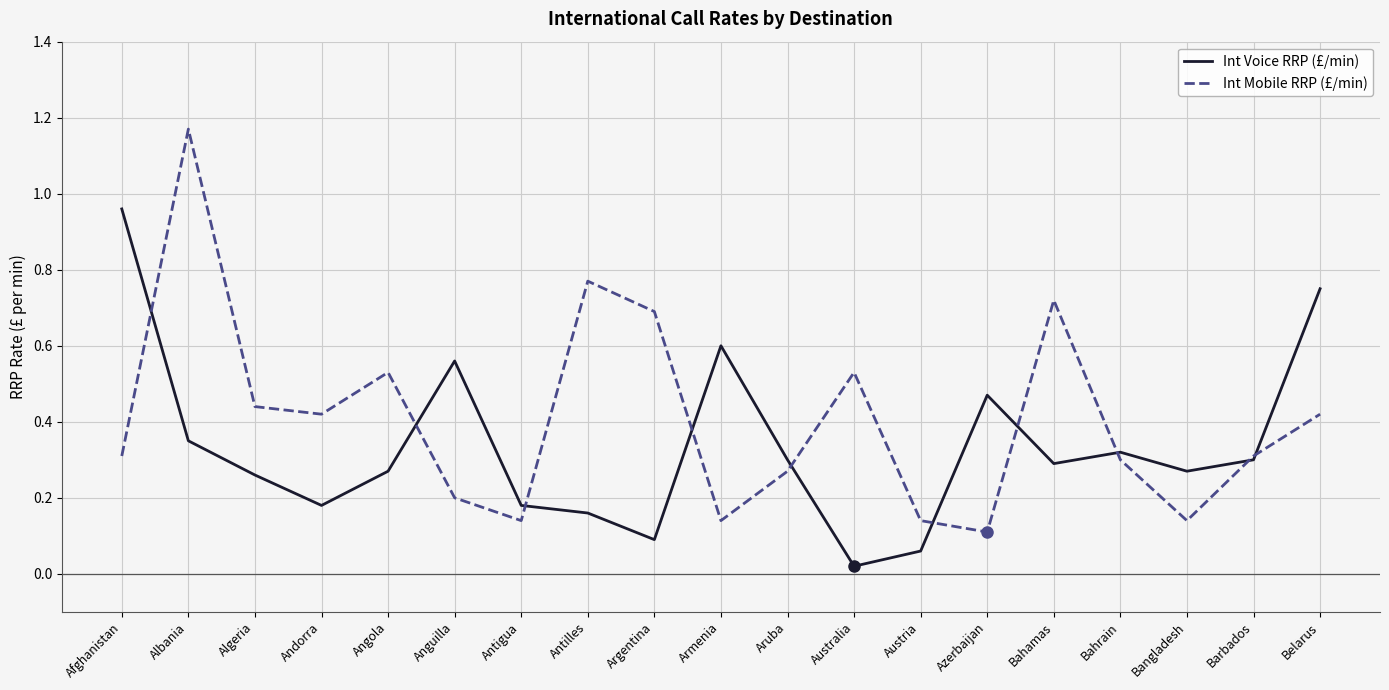

Which category has the highest value in the Int Mobile RRP (£/min) series?

Albania